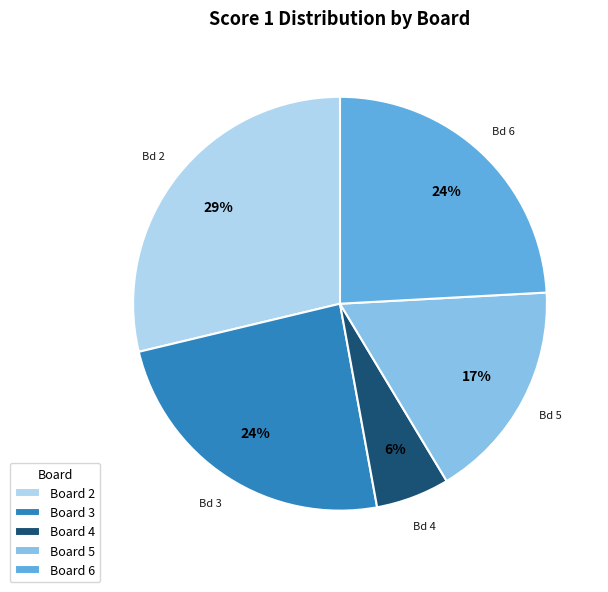

Approximately how many times larger is the value at Board 5 compared to Board 6?

0.7